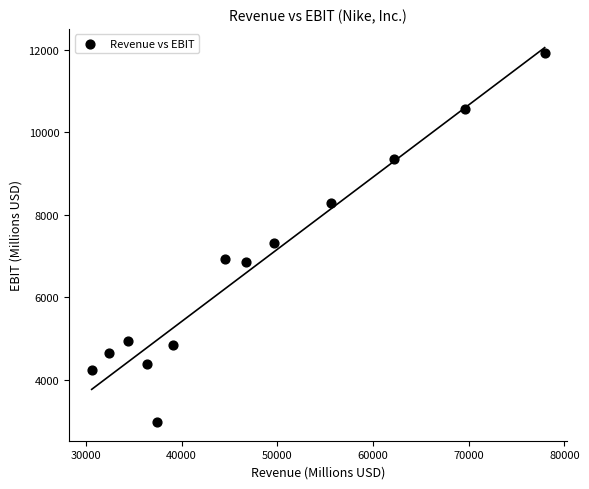

What Y value in the scatter plot is closest to 7446?

7329